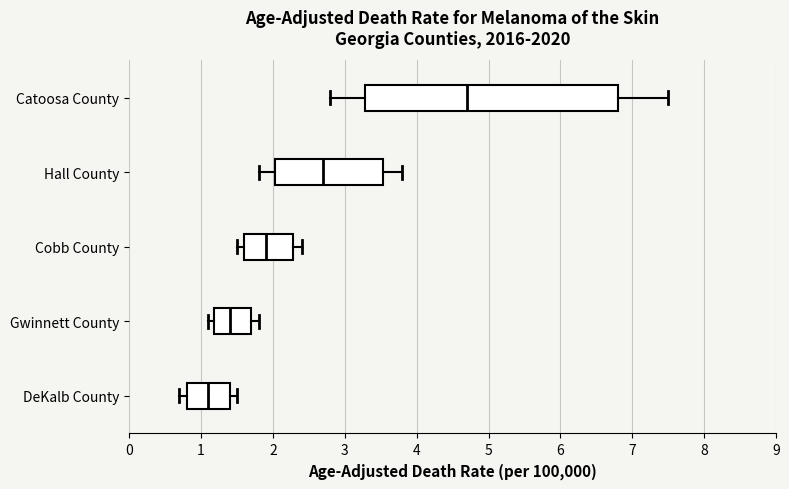

Reading bottom to top, read every box against the x-axis: the position of its median line, the range the box covers, and the ends of its whiskers. The values are not printed on the chart, so give them approximately, as read against the axis.

DeKalb County: median 1.1, box 0.8 to 1.4, whiskers 0.7 to 1.5
Gwinnett County: median 1.4, box 1.2 to 1.7, whiskers 1.1 to 1.8
Cobb County: median 1.9, box 1.6 to 2.3, whiskers 1.5 to 2.4
Hall County: median 2.7, box 2.0 to 3.5, whiskers 1.8 to 3.8
Catoosa County: median 4.7, box 3.3 to 6.8, whiskers 2.8 to 7.5